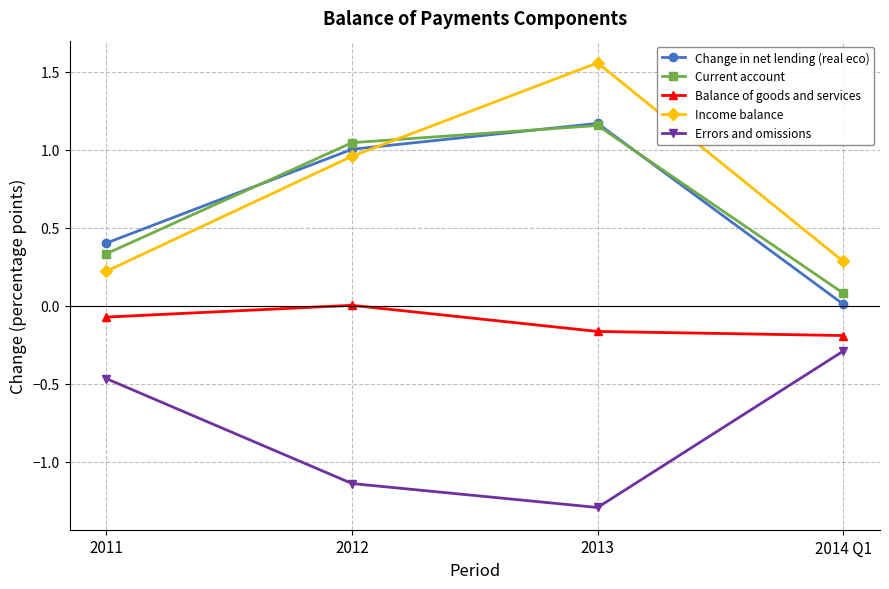

True or false: Income balance and Errors and omissions intersect in this chart.

False